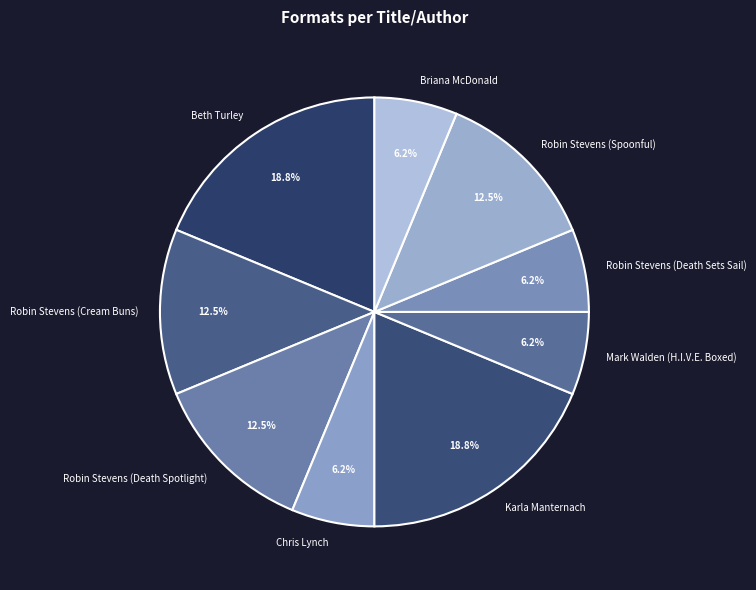

The Karla Manternach slice represents 5% of the pie. True or false?

False